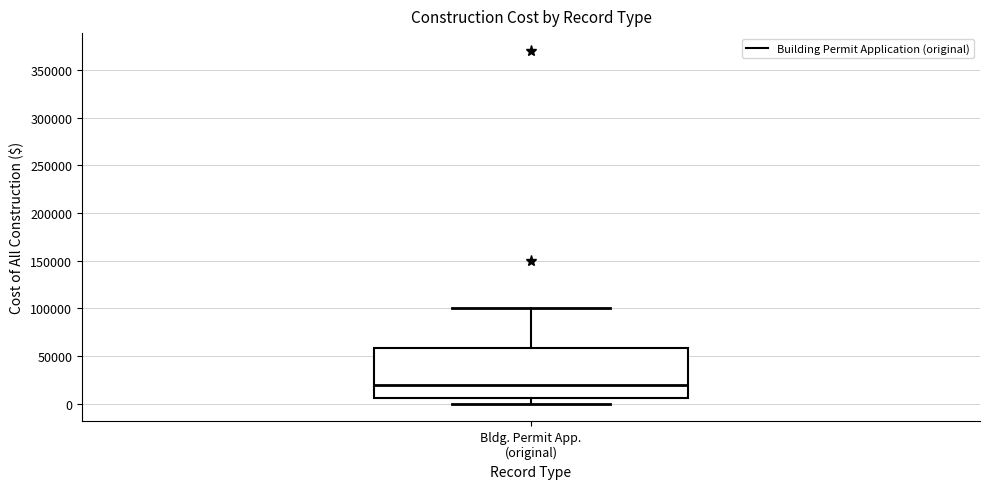

Read this box plot against the y-axis: the position of the median line, the range covered by the box, and the ends of both whiskers. The values are not printed on the chart, so give them approximately, as read against the axis.

median 20000, box 5000 to 60000, whiskers 0 to 100000